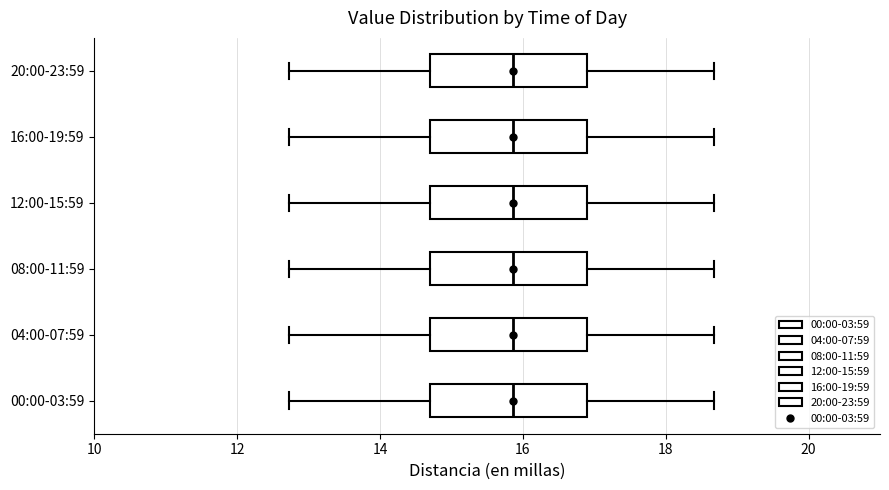

Where is the left edge of the box for 12:00-15:59 on the x-axis? The values are not printed on the chart, so give them approximately, as read against the axis.

14.8